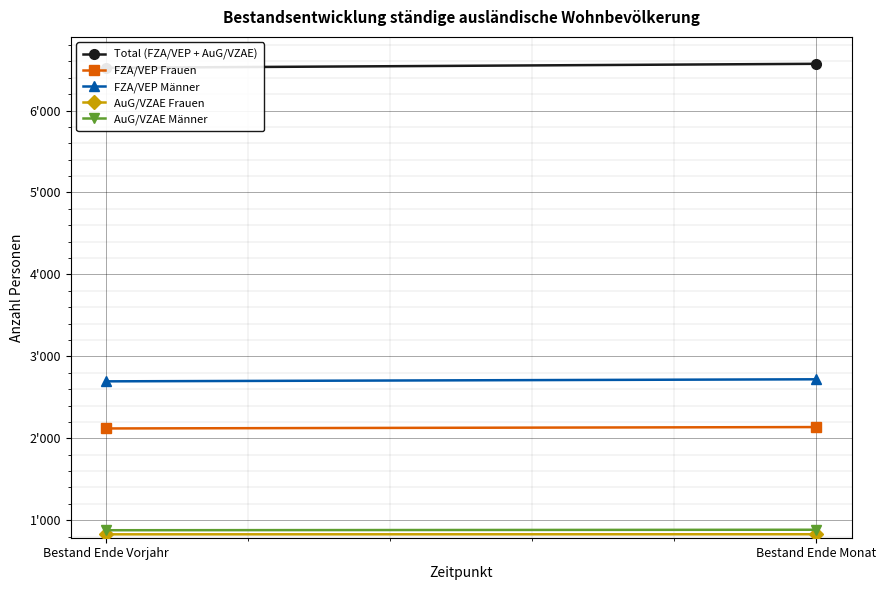

Between Bestand Ende Vorjahr and Bestand Ende Monat, which series saw the biggest shift?

Total (FZA/VEP + AuG/VZAE)